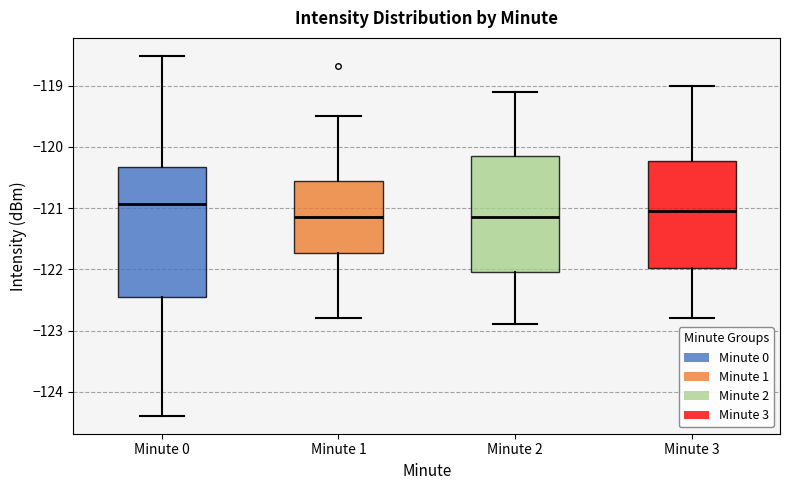

Reading left to right, transcribe this box plot: for each box, give where its median line is, the range the box spans, and where its two whiskers end, as read against the y-axis. The values are not printed on the chart, so give them approximately, as read against the axis.

Minute 0: median -120.9, box -122.5 to -120.3, whiskers -124.4 to -118.5
Minute 1: median -121.1, box -121.7 to -120.6, whiskers -122.8 to -119.5
Minute 2: median -121.1, box -122.0 to -120.1, whiskers -122.9 to -119.1
Minute 3: median -121.0, box -122.0 to -120.2, whiskers -122.8 to -119.0